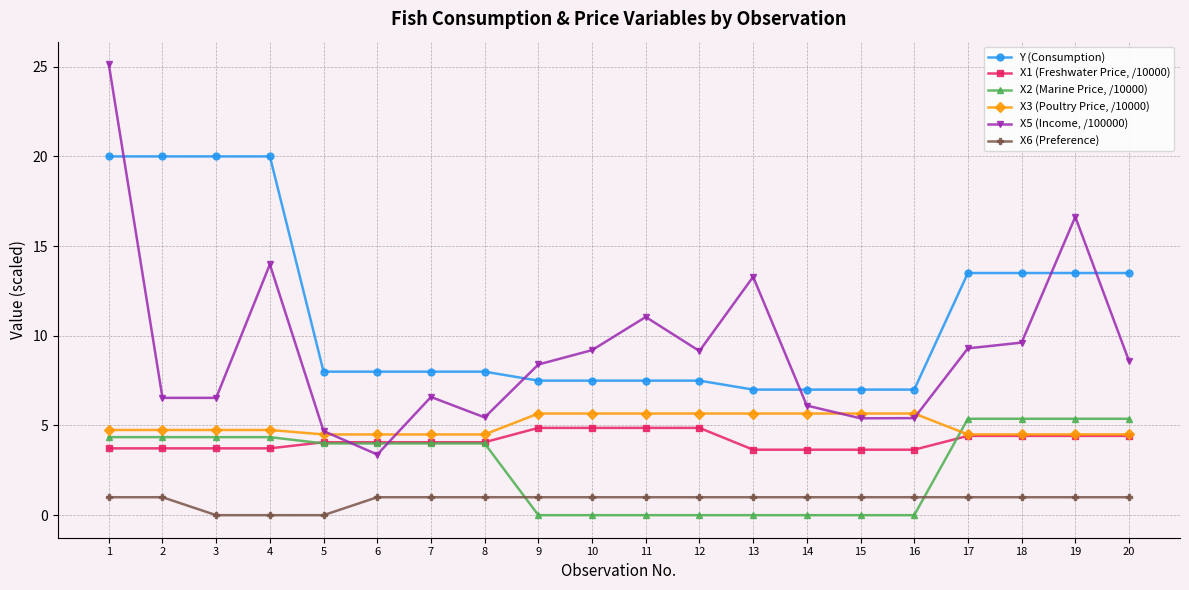

What is the value of the X5 (Income, /100000) point at the 6th from the left?

3.4